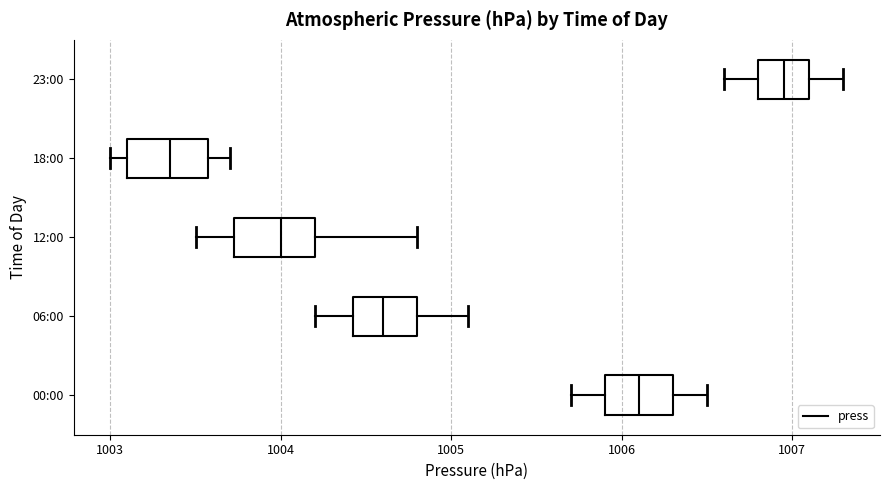

Reading bottom to top, transcribe this box plot: for each box, give where its median line is, the range the box spans, and where its two whiskers end, as read against the x-axis. The values are not printed on the chart, so give them approximately, as read against the axis.

00:00: median 1006.1, box 1005.9 to 1006.3, whiskers 1005.7 to 1006.5
06:00: median 1004.6, box 1004.4 to 1004.8, whiskers 1004.2 to 1005.1
12:00: median 1004.0, box 1003.7 to 1004.2, whiskers 1003.5 to 1004.8
18:00: median 1003.4, box 1003.1 to 1003.6, whiskers 1003.0 to 1003.7
23:00: median 1007.0, box 1006.8 to 1007.1, whiskers 1006.6 to 1007.3